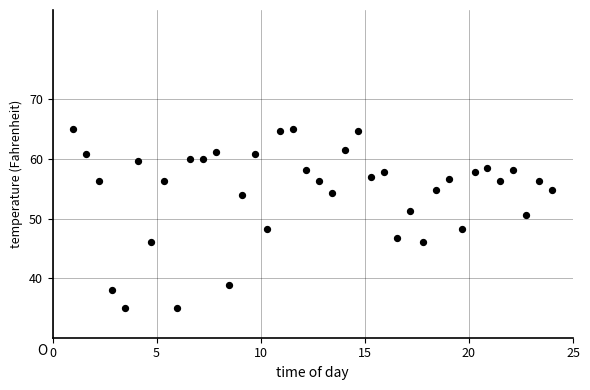

What Y value in the scatter plot is closest to 50?

50.6